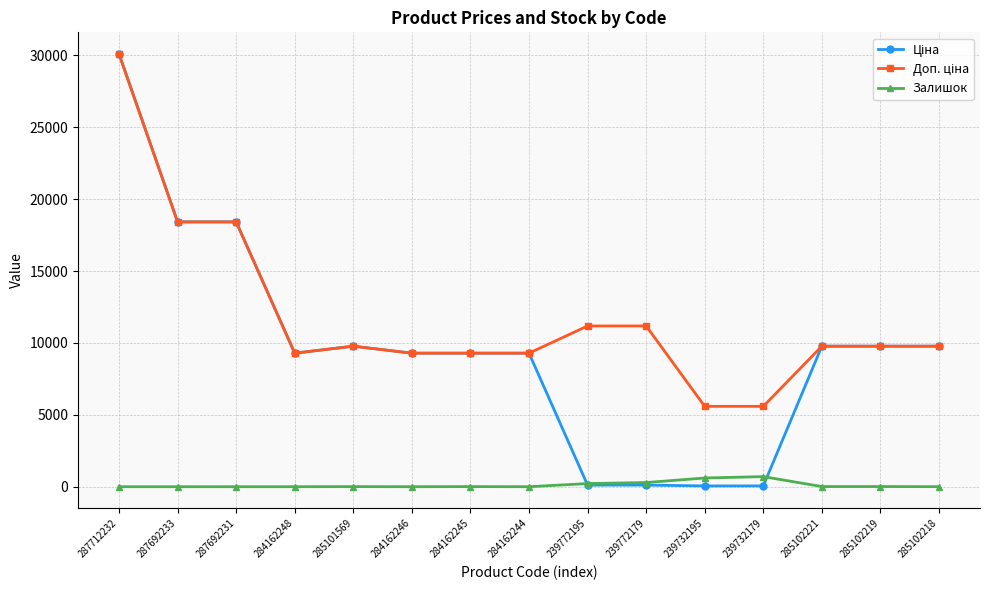

Is it true that Залишок equals 290.0 at 239772179?

True